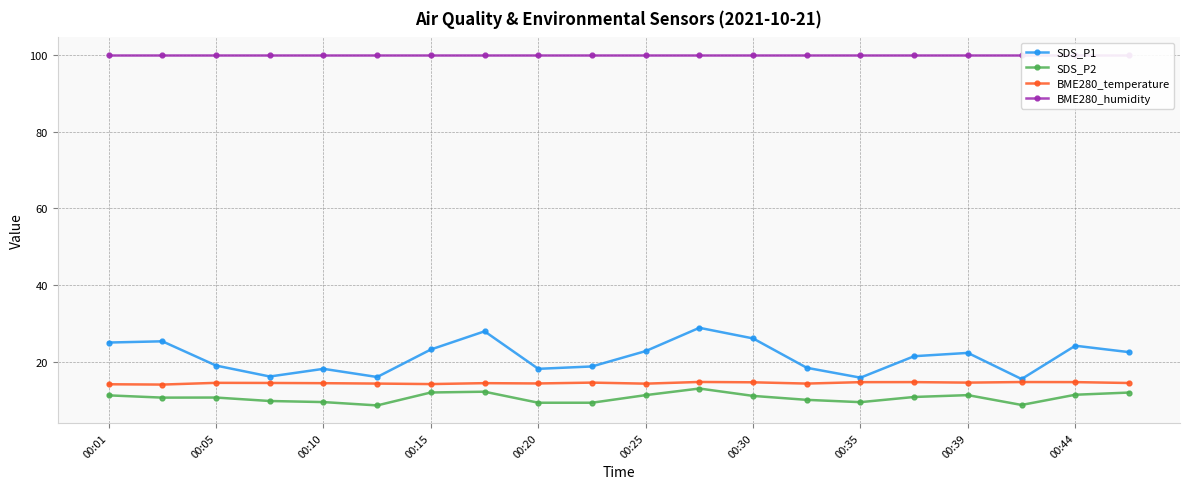

True or false: SDS_P1 has more than 0 interior local peaks.

True